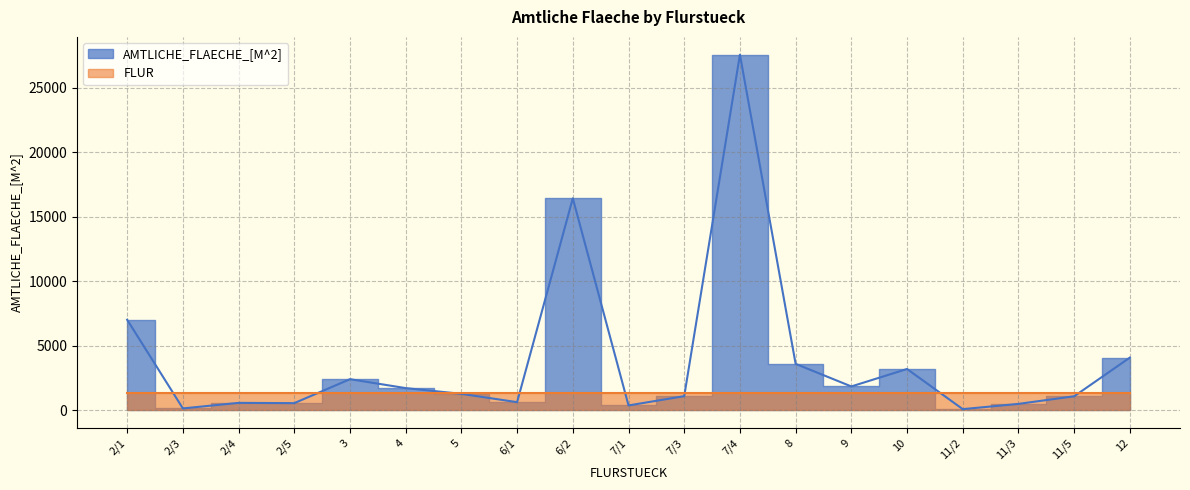

What is the maximum value shown in the chart?

27553